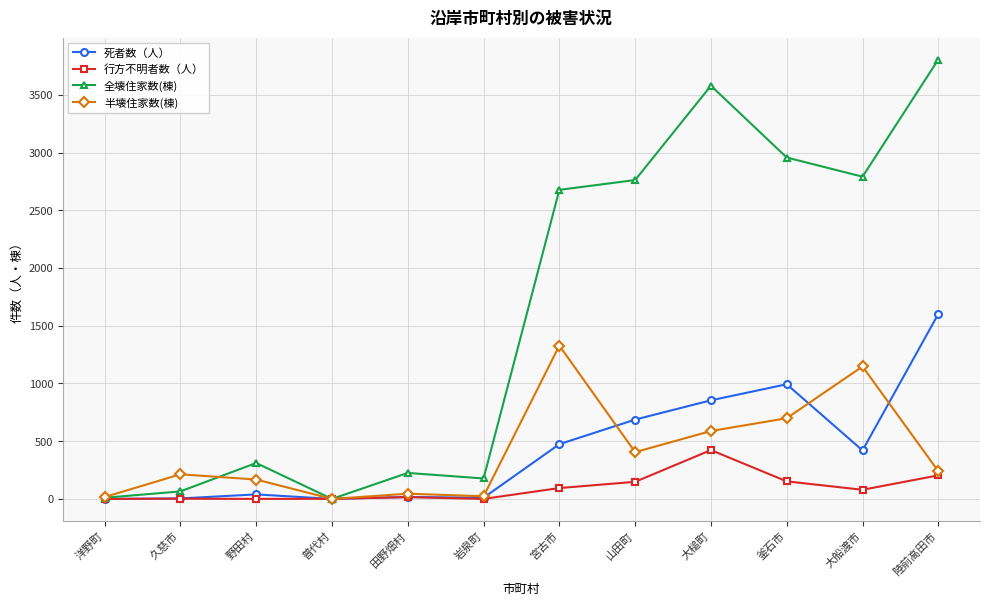

Rank the series by their maximum value, from highest to lowest.

全壊住家数(棟), 死者数（人）, 半壊住家数(棟), 行方不明者数（人）